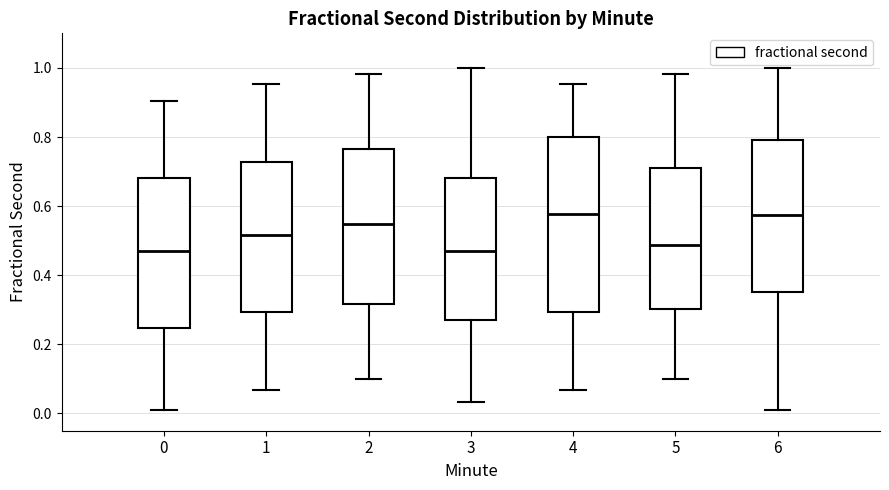

Where is the upper edge of the box at x = 0 on the y-axis? The values are not printed on the chart, so give them approximately, as read against the axis.

0.68